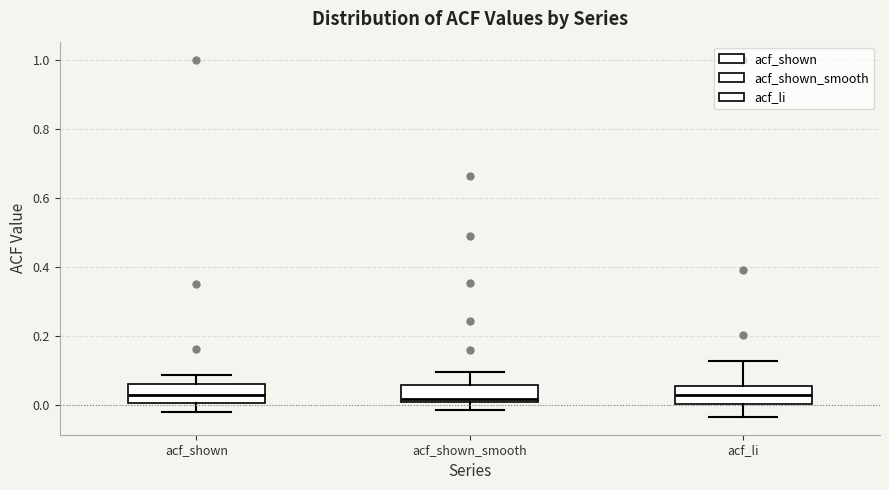

Where is the lower edge of the box for acf_shown on the y-axis? The values are not printed on the chart, so give them approximately, as read against the axis.

0.00